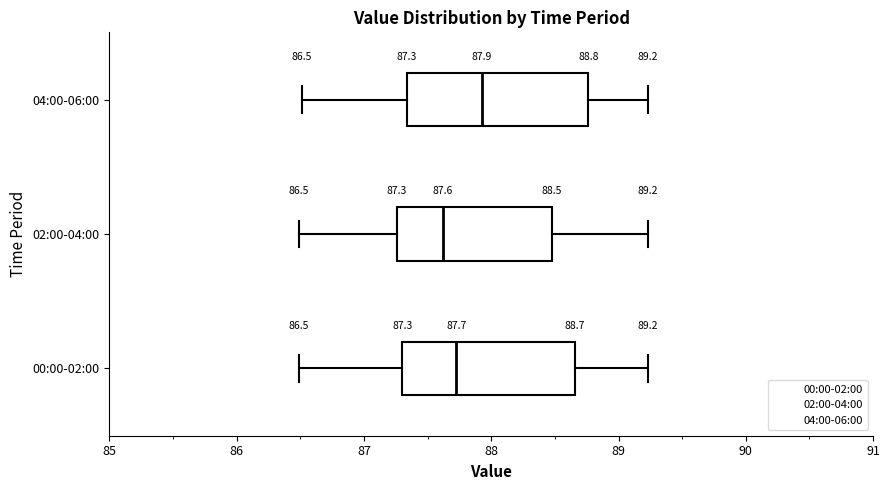

Which box's median line is the furthest to the left?

02:00-04:00